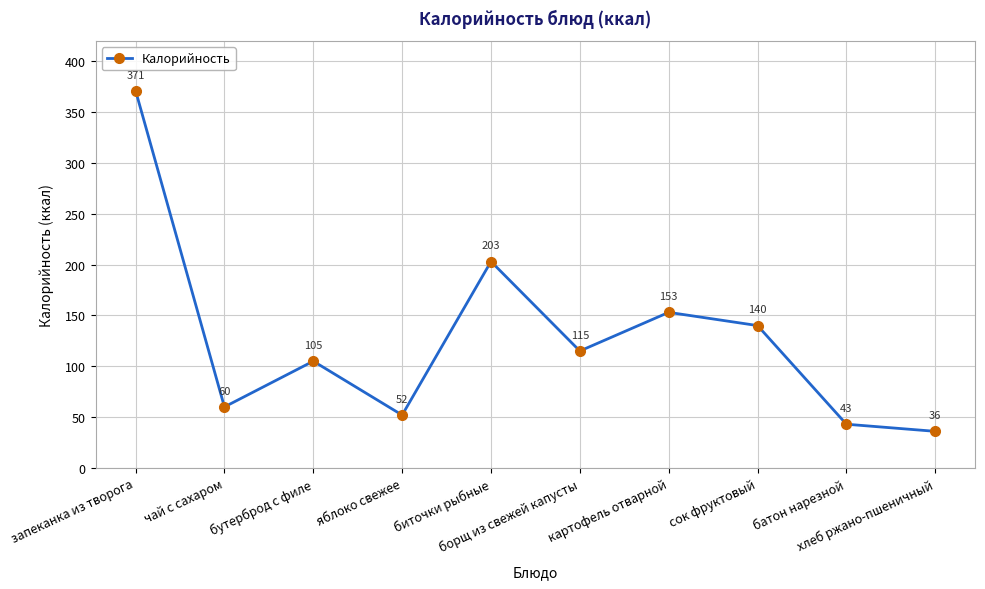

What is the label of the 9th point from the left?

батон нарезной